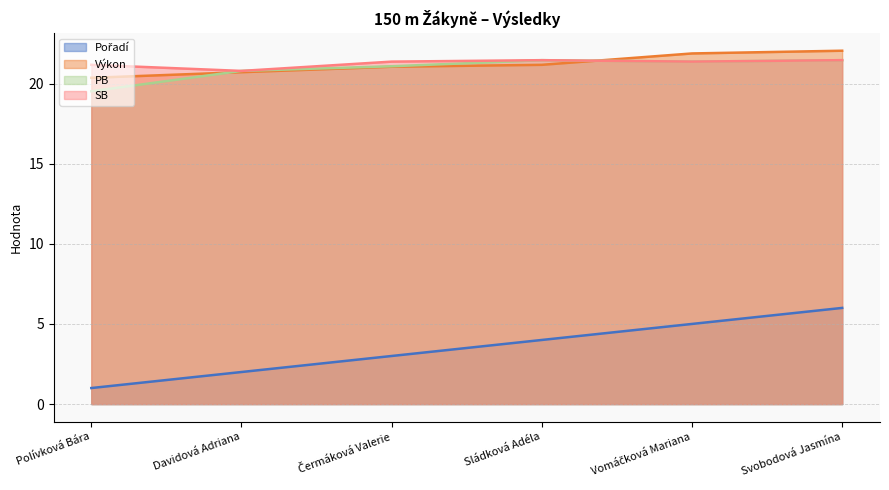

Which label corresponds to the largest value in the chart?

Svobodová Jasmína